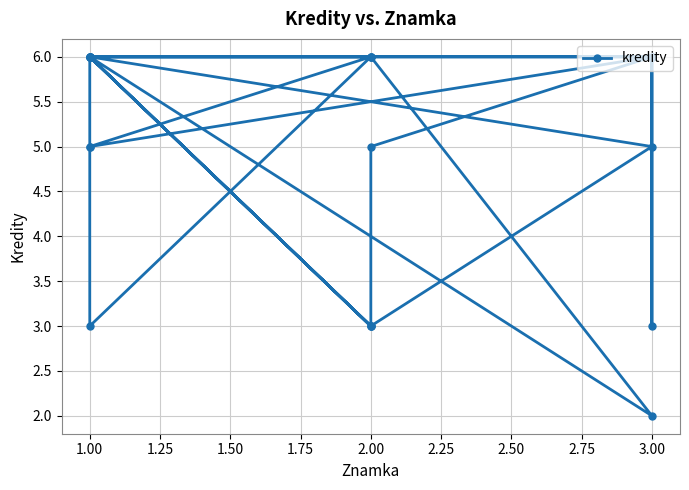

How many data points are less than 6?

10